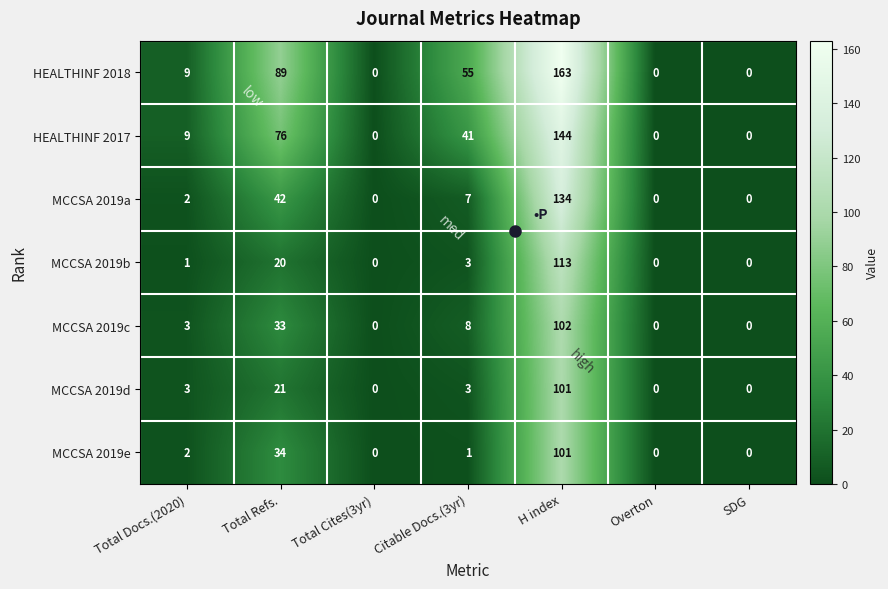

Where is MCCSA 2019e nearest to the value 50?

Total Refs.